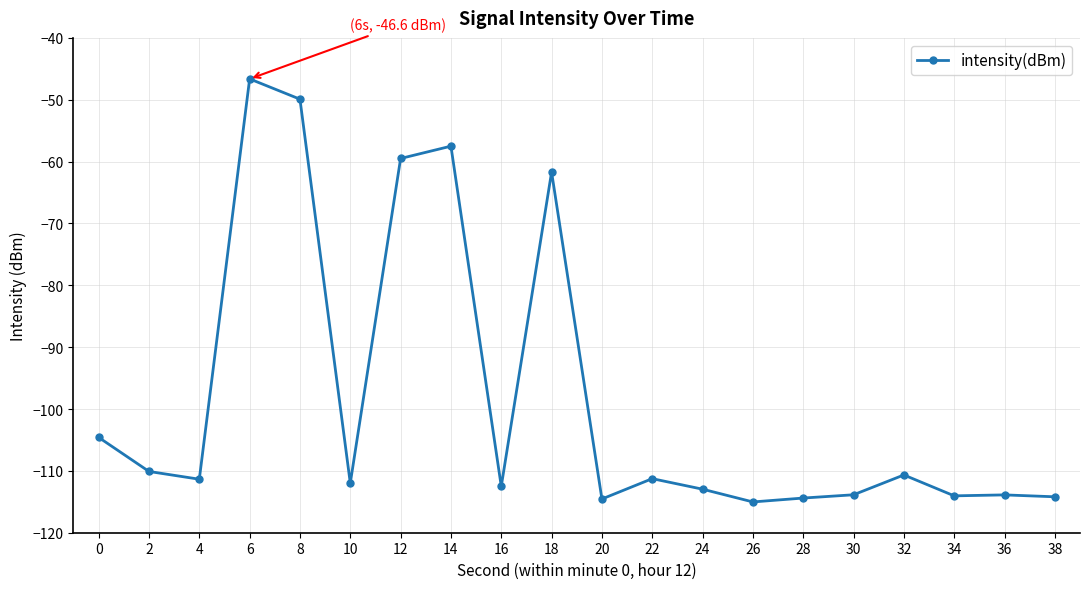

What is the difference between the maximum and minimum values?

68.4